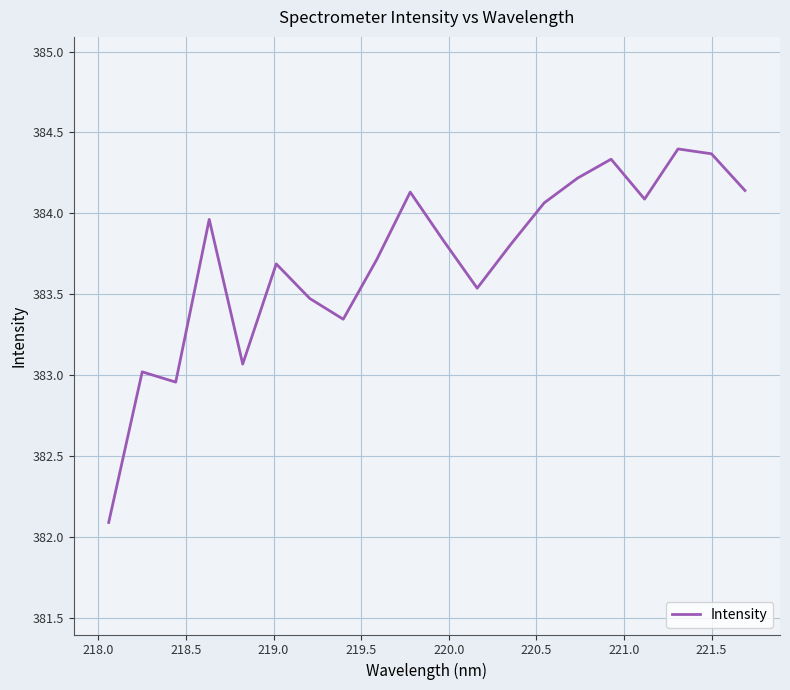

What is the smallest value displayed?

382.1